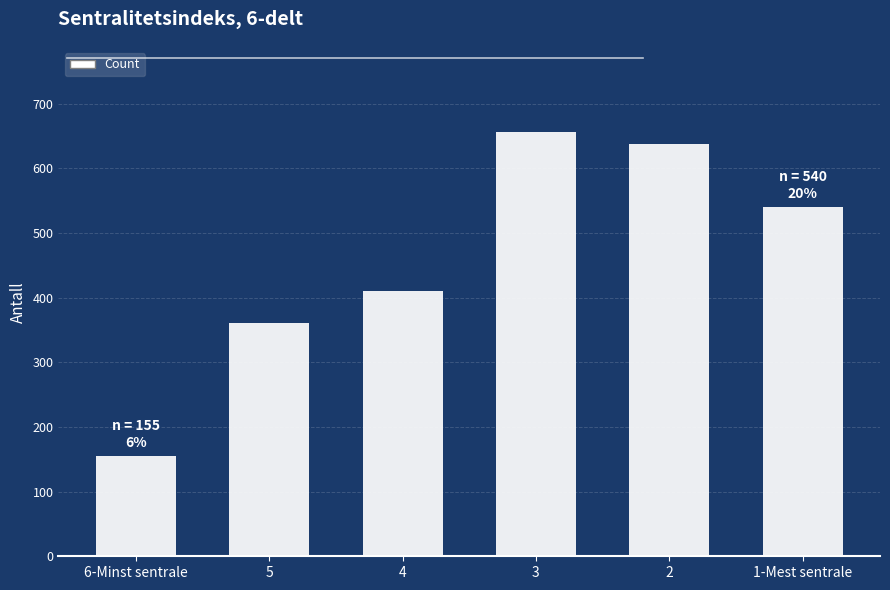

Reading left to right, list all the values displayed in this chart.

6-Minst sentrale=155	5=361	4=410	3=656	2=637	1-Mest sentrale=540